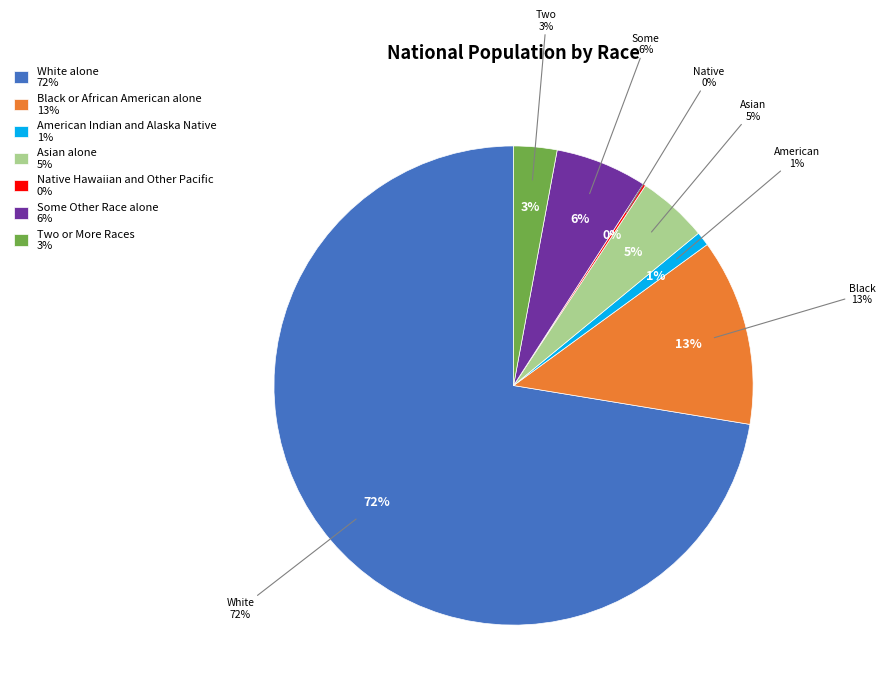

Which slice is the smallest?

Native Hawaiian and Other Pacific